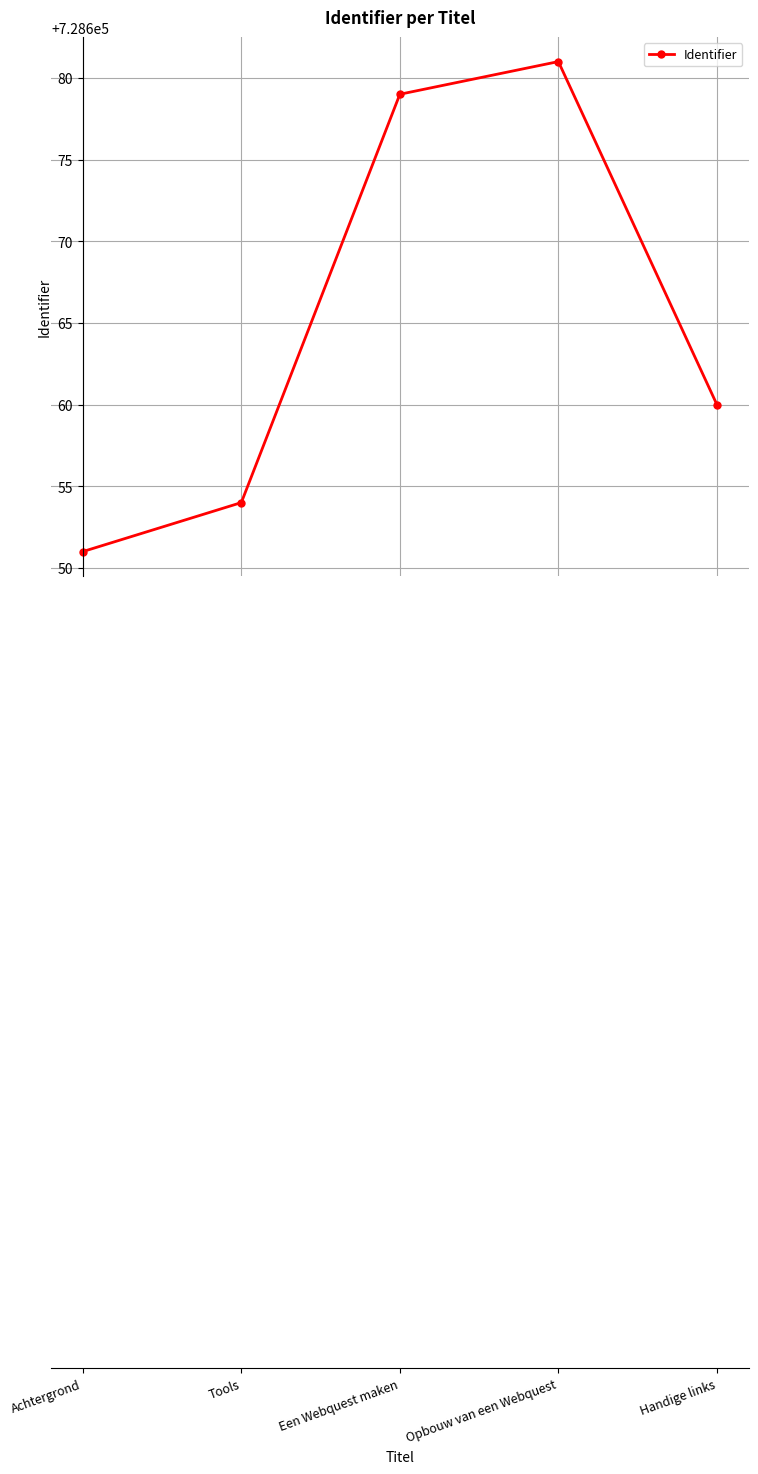

Count the number of categories in the chart.

5